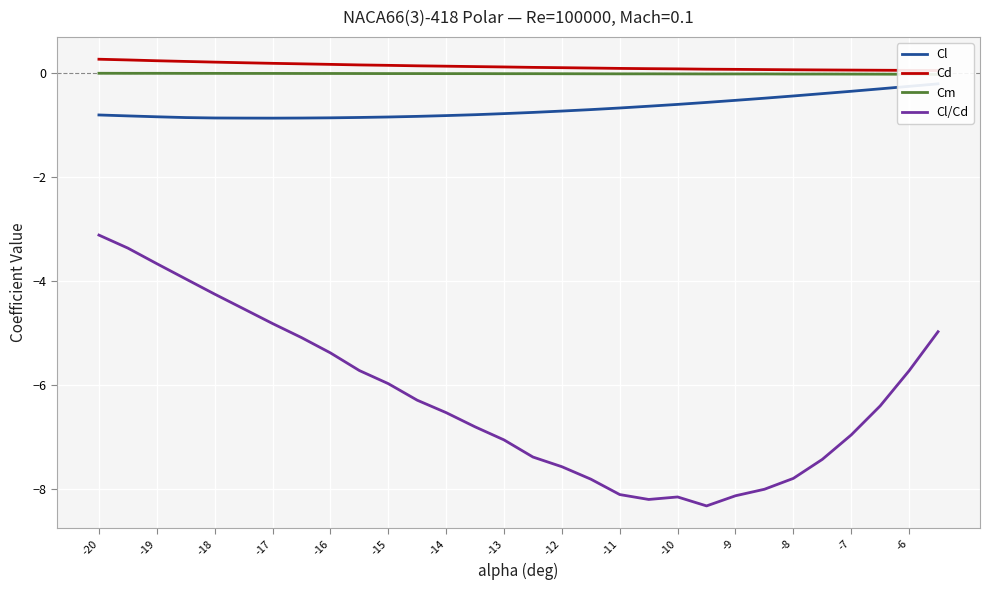

What is the minimum value for Cl/Cd?

-8.3